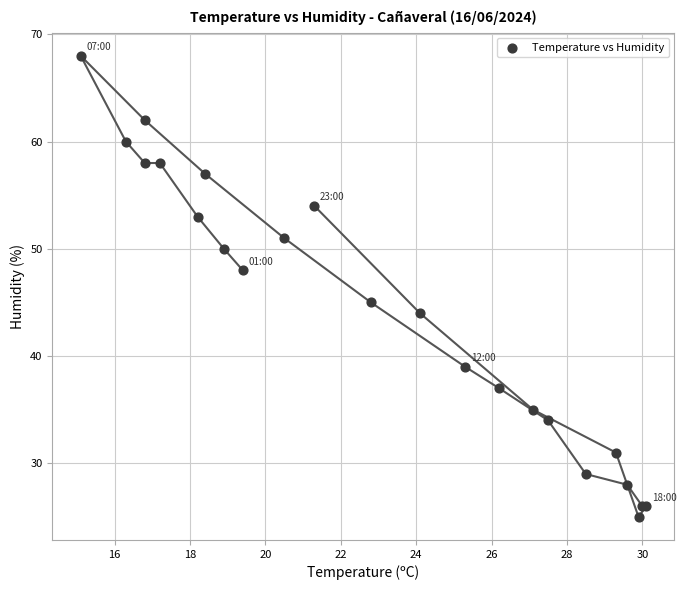

What Y value in the scatter plot is closest to 46?

45